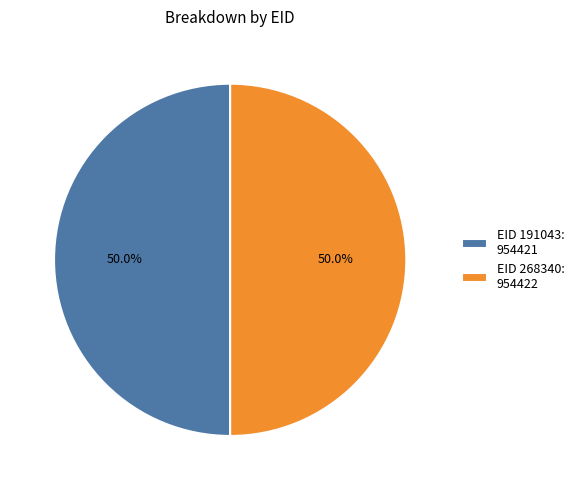

How many slices are in this pie chart?

2